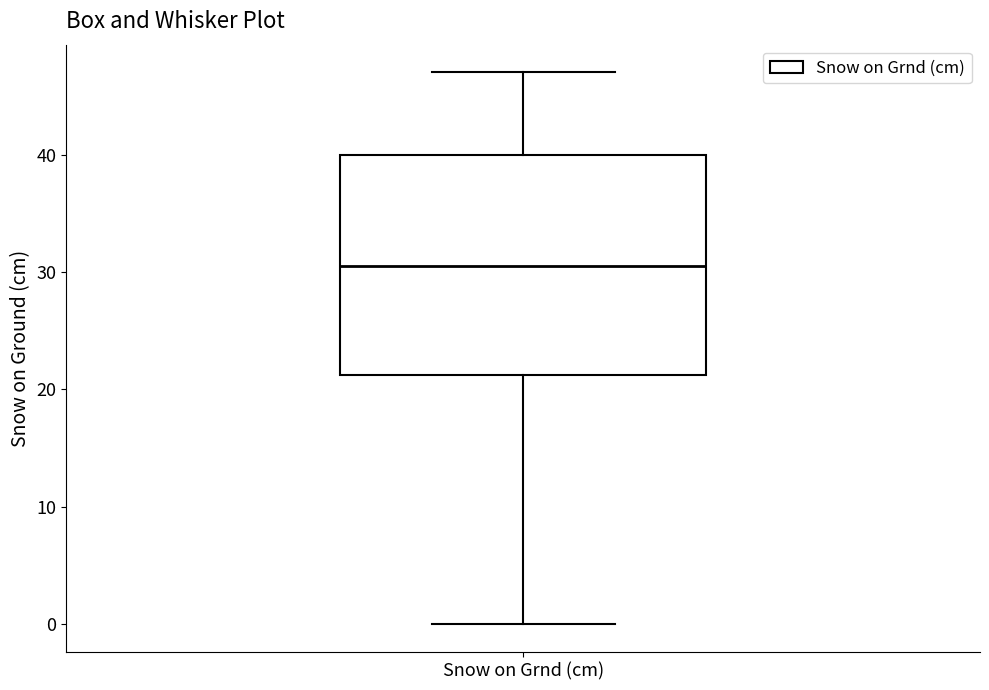

Transcribe this box plot: give where the median line is, the range the box spans, and where the two whiskers end, as read against the y-axis. The values are not printed on the chart, so give them approximately, as read against the axis.

median 31, box 21 to 40, whiskers 0 to 47